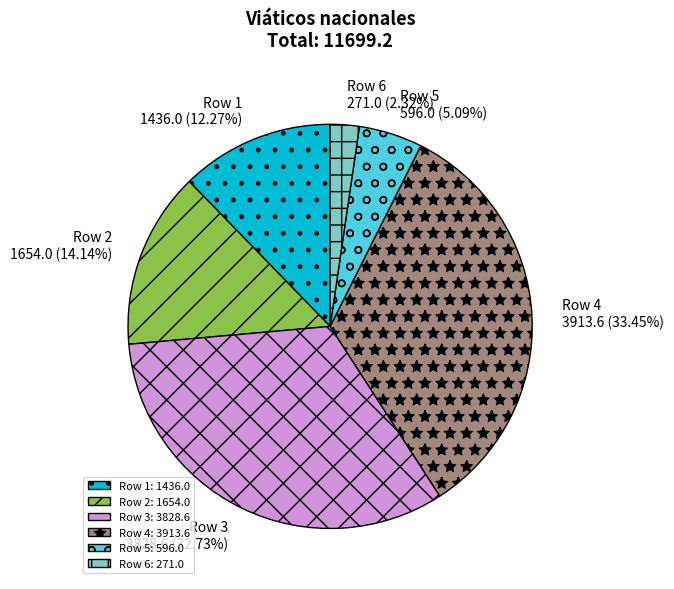

What portion of the pie excludes Row 5?

94.9%